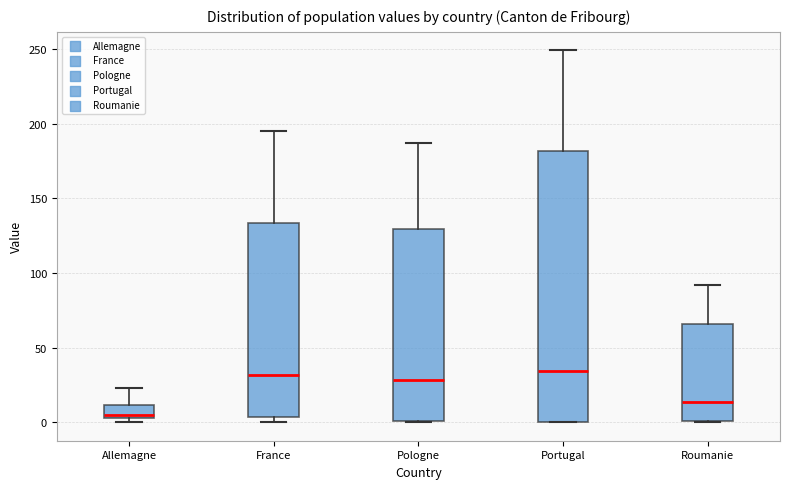

Which box's median line is the lowest?

Allemagne